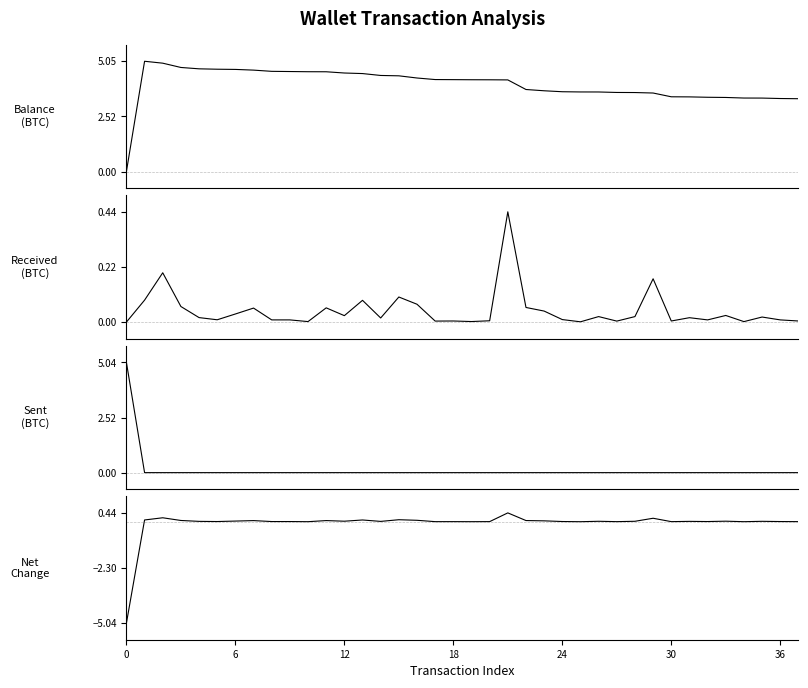

How many interior local valleys does the Net
Change series have?

12